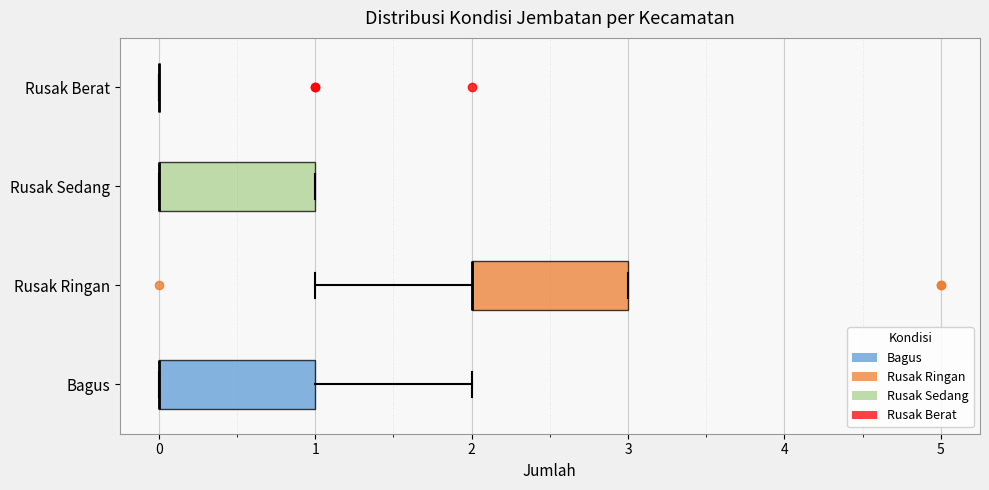

Reading bottom to top, read every box against the x-axis: the position of its median line, the range the box covers, and the ends of its whiskers. The values are not printed on the chart, so give them approximately, as read against the axis.

Bagus: median 0 (drawn on the box's left edge), box 0 to 1, whiskers 0 to 2
Rusak Ringan: median 2 (drawn on the box's left edge), box 2 to 3, whiskers 1 to 3
Rusak Sedang: median 0 (drawn on the box's left edge), box 0 to 1, whiskers 0 to 1
Rusak Berat: box collapsed to a line at 0, whiskers 0 to 0